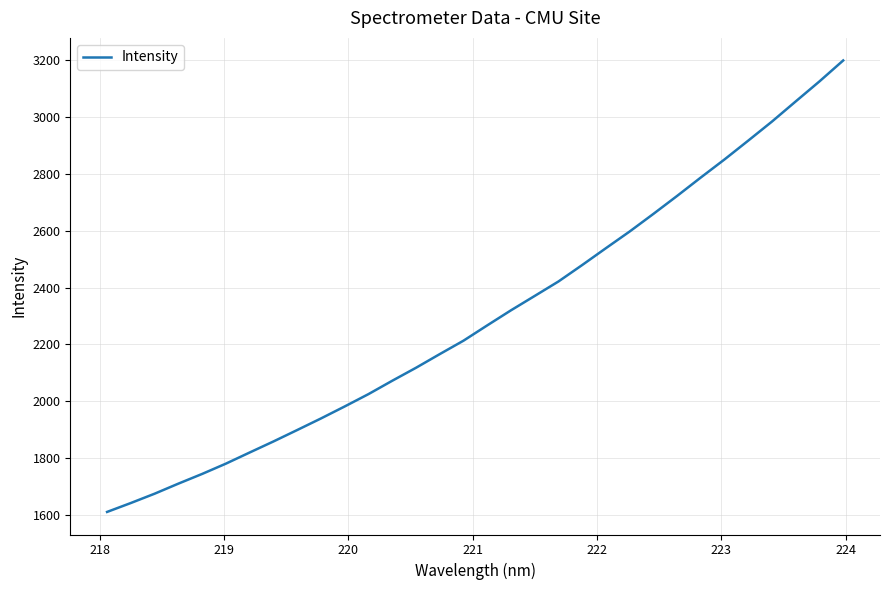

What is the smallest value displayed?

1612.0